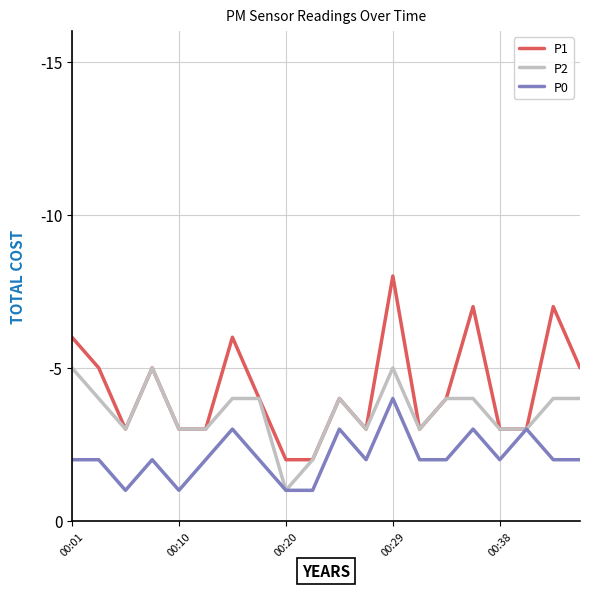

Does the chart have visible grid lines?

Yes